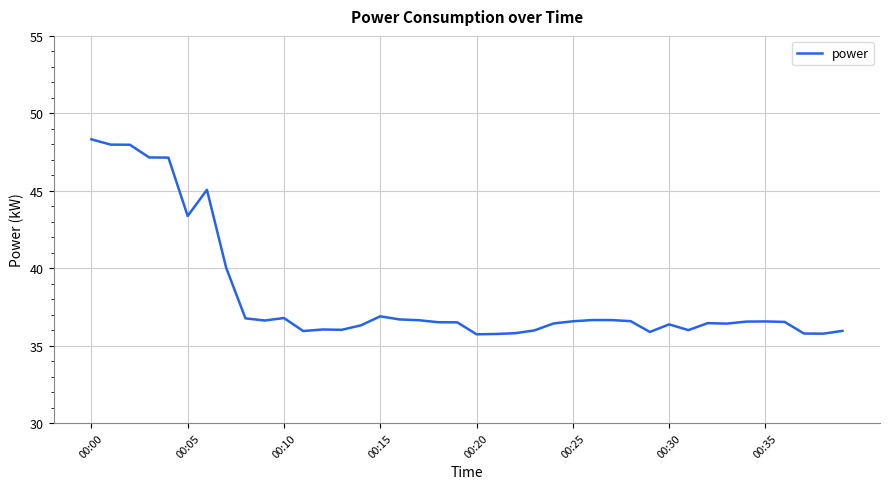

What is the difference between the maximum and minimum values?

12.6